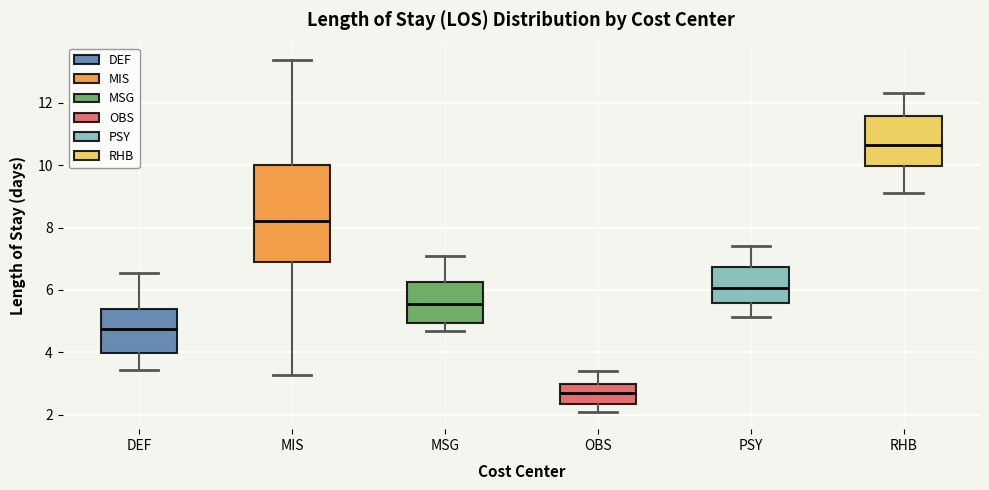

Which box has the highest median line?

RHB